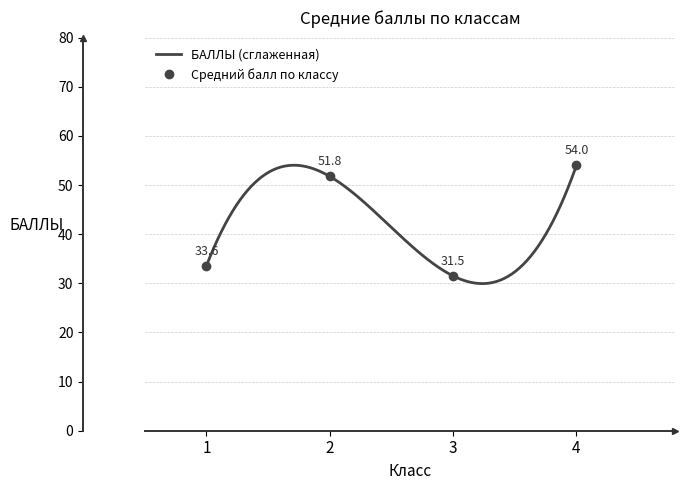

What is the highest value of the БАЛЛЫ (сглаженная) series?

54.0